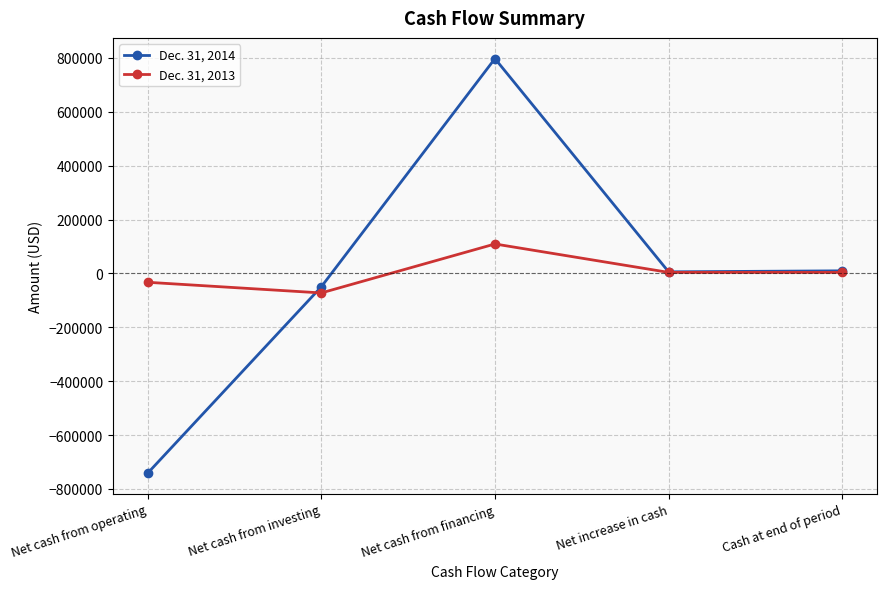

How many values in the Dec. 31, 2013 series are below 3714?

2